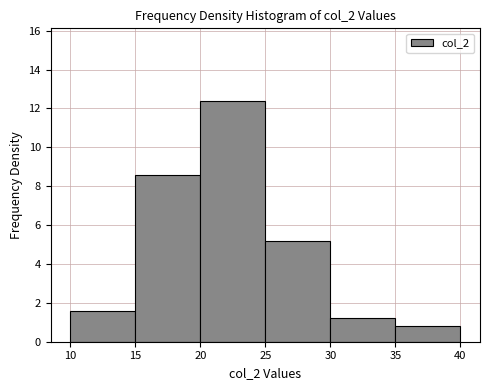

Which range on the x-axis has the tallest bar?

20 to 25